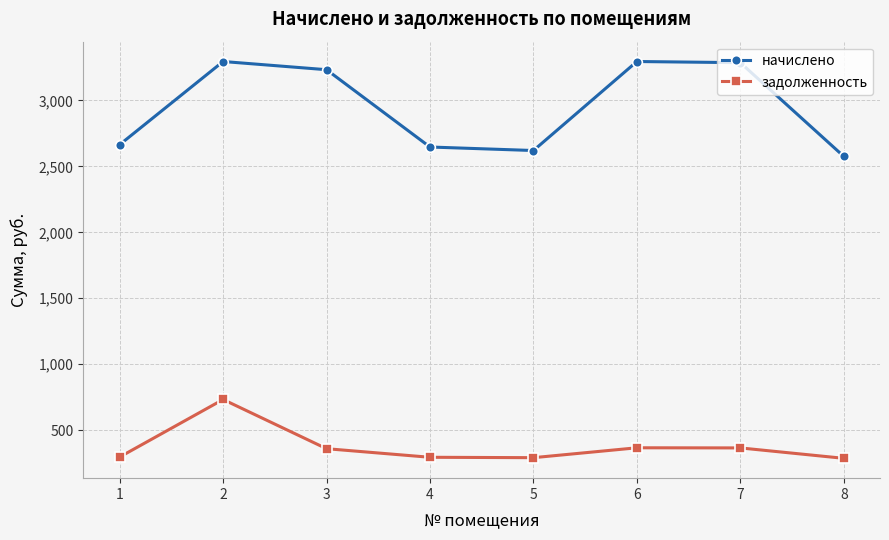

Does the chart have visible grid lines?

Yes